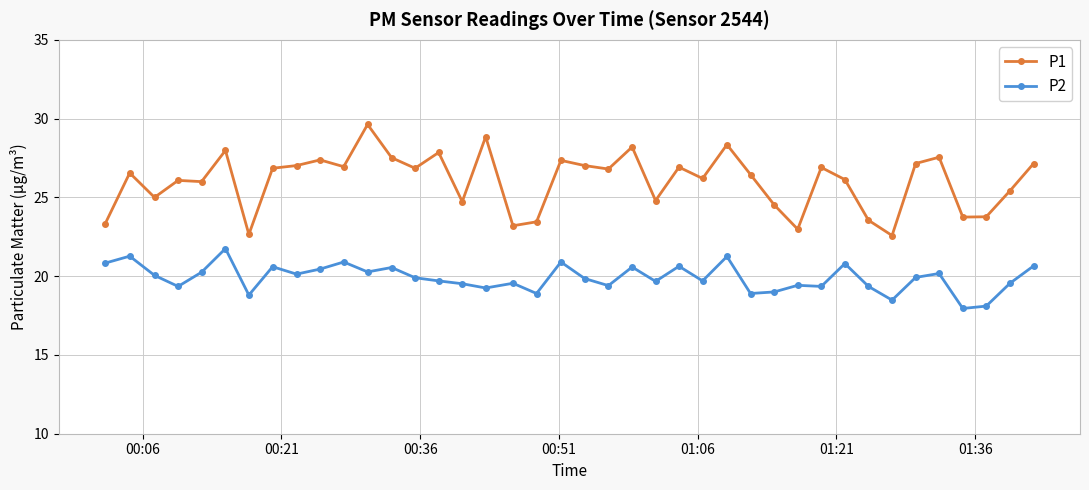

What is the value of the P1 point at the 16th from the left?

24.7